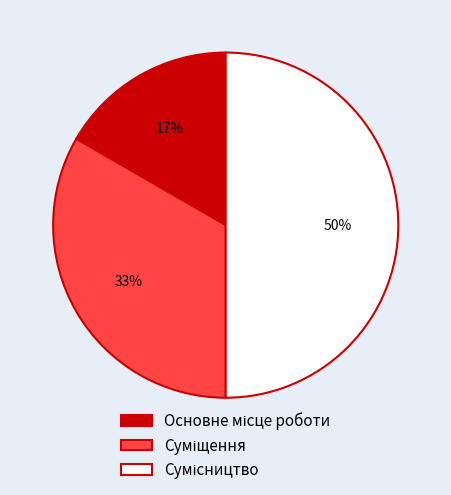

To the nearest percent, what is the difference between the largest and smallest slice percentages?

33%